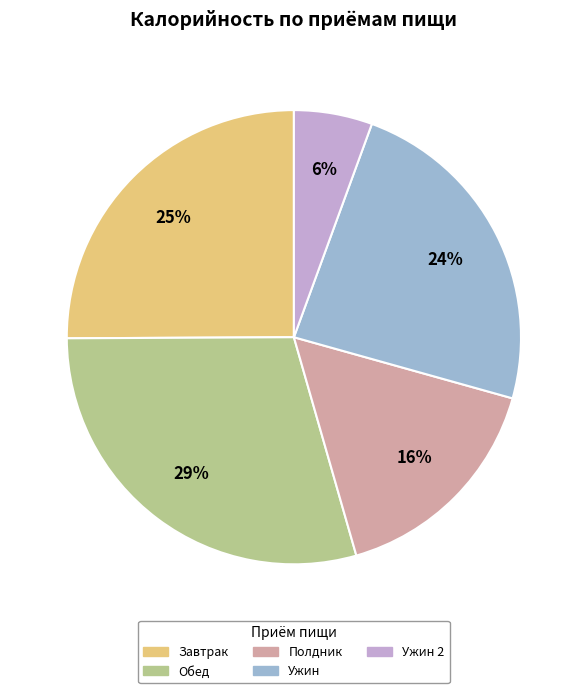

To the nearest percent, what is the average slice percentage?

20%